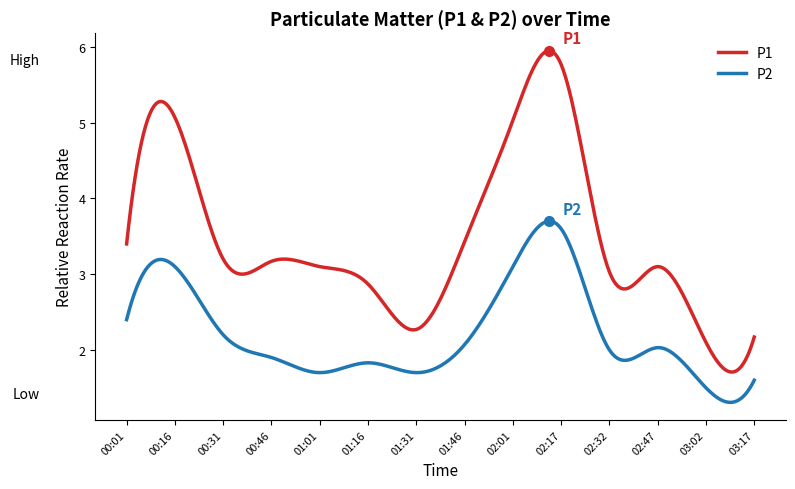

Does the chart display data point markers on the line(s)?

No